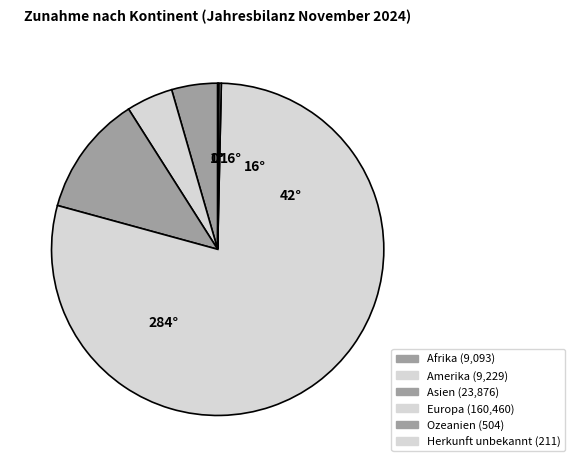

Which category has the biggest portion of the pie?

Europa